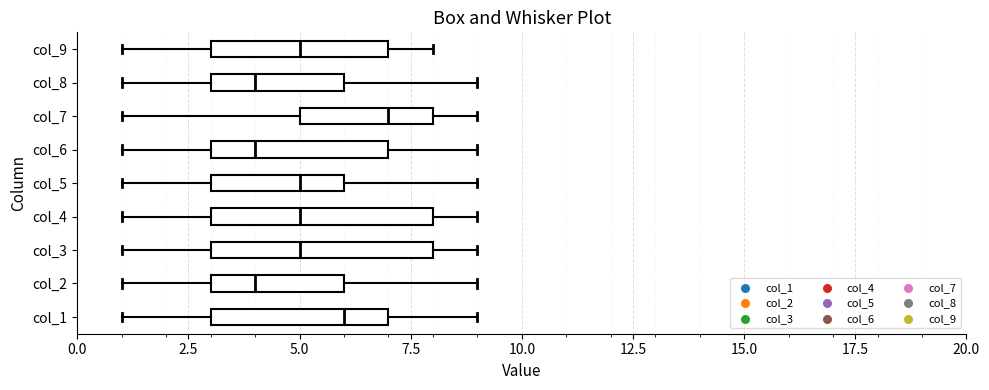

Reading bottom to top, read every box against the x-axis: the position of its median line, the range the box covers, and the ends of its whiskers. The values are not printed on the chart, so give them approximately, as read against the axis.

col_1: median 6, box 3 to 7, whiskers 1 to 9
col_2: median 4, box 3 to 6, whiskers 1 to 9
col_3: median 5, box 3 to 8, whiskers 1 to 9
col_4: median 5, box 3 to 8, whiskers 1 to 9
col_5: median 5, box 3 to 6, whiskers 1 to 9
col_6: median 4, box 3 to 7, whiskers 1 to 9
col_7: median 7, box 5 to 8, whiskers 1 to 9
col_8: median 4, box 3 to 6, whiskers 1 to 9
col_9: median 5, box 3 to 7, whiskers 1 to 8